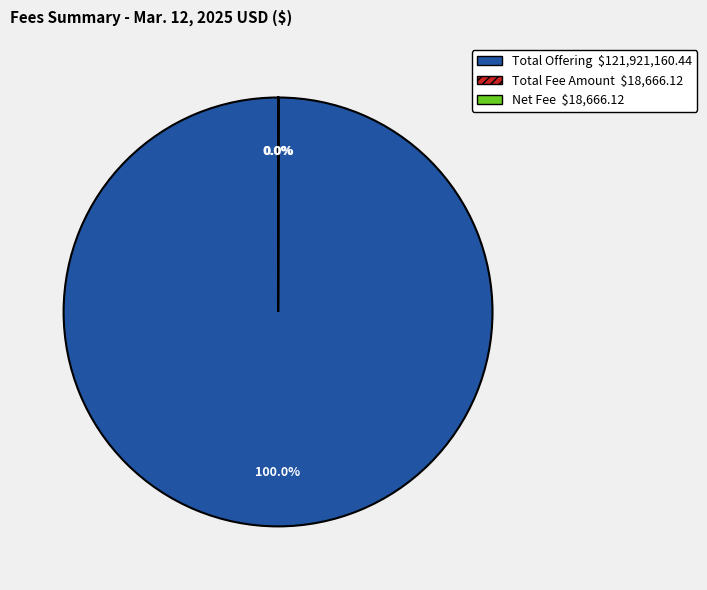

Which category has the biggest portion of the pie?

Total Offering